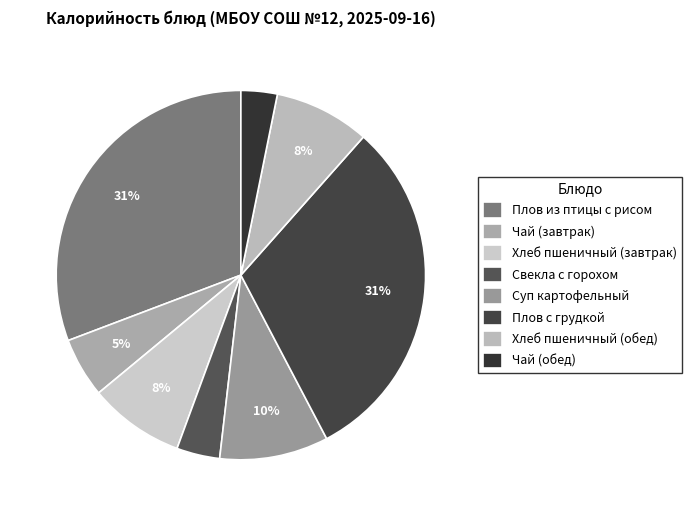

True or false: Плов из птицы с рисом accounts for 31% of the total.

True